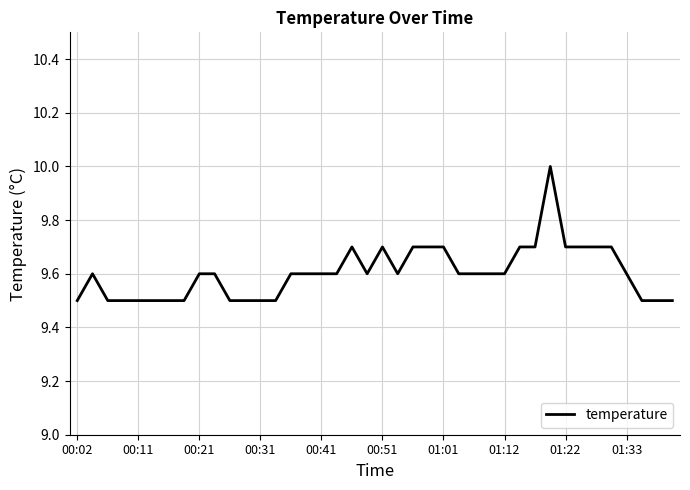

Reading left to right, extract all data points from this chart.

9.5	9.6	9.5	9.5	9.5	9.5	9.5	9.5	9.6	9.6	9.5	9.5	9.5	9.5	9.6	9.6	9.6	9.6	9.7	9.6	9.7	9.6	9.7	9.7	9.7	9.6	9.6	9.6	9.6	9.7	9.7	10.0	9.7	9.7	9.7	9.7	9.6	9.5	9.5	9.5